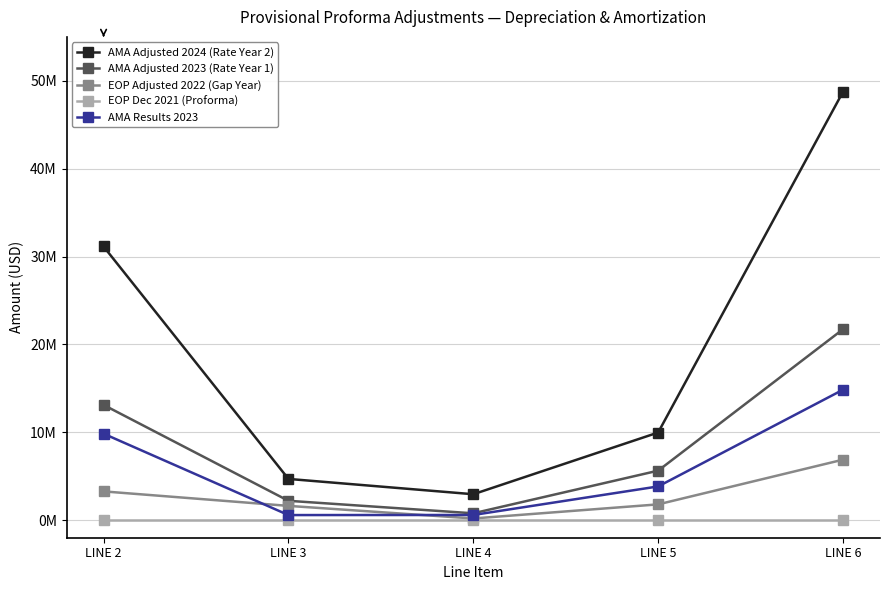

True or false: AMA Adjusted 2024 (Rate Year 2) and EOP Dec 2021 (Proforma) intersect in this chart.

False